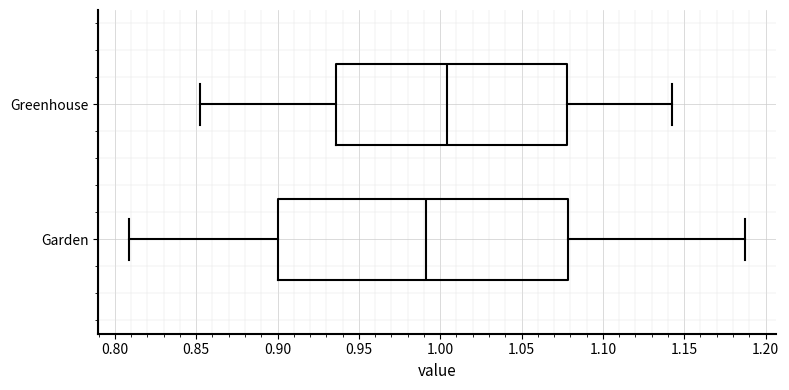

Reading bottom to top, read every box against the x-axis: the position of its median line, the range the box covers, and the ends of its whiskers. The values are not printed on the chart, so give them approximately, as read against the axis.

Garden: median 0.990, box 0.900 to 1.080, whiskers 0.810 to 1.190
Greenhouse: median 1.005, box 0.935 to 1.080, whiskers 0.850 to 1.145